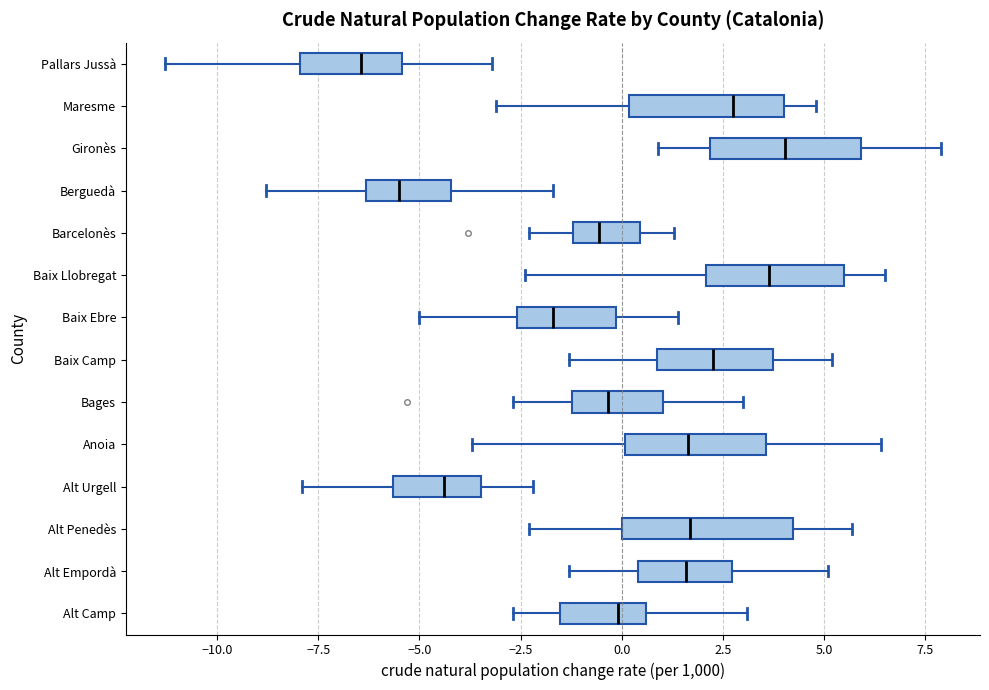

Reading bottom to top, transcribe this box plot: for each box, give where its median line is, the range the box spans, and where its two whiskers end, as read against the x-axis. The values are not printed on the chart, so give them approximately, as read against the axis.

Alt Camp: median 0.0, box -1.5 to 0.5, whiskers -2.5 to 3.0
Alt Empordà: median 1.5, box 0.5 to 2.5, whiskers -1.5 to 5.0
Alt Penedès: median 1.5, box 0.0 to 4.0, whiskers -2.5 to 5.5
Alt Urgell: median -4.5, box -5.5 to -3.5, whiskers -8.0 to -2.0
Anoia: median 1.5, box 0.0 to 3.5, whiskers -3.5 to 6.5
Bages: median -0.5, box -1.0 to 1.0, whiskers -2.5 to 3.0
Baix Camp: median 2.5, box 1.0 to 4.0, whiskers -1.5 to 5.0
Baix Ebre: median -1.5, box -2.5 to 0.0, whiskers -5.0 to 1.5
Baix Llobregat: median 3.5, box 2.0 to 5.5, whiskers -2.5 to 6.5
Barcelonès: median -0.5, box -1.0 to 0.5, whiskers -2.5 to 1.5
Berguedà: median -5.5, box -6.5 to -4.0, whiskers -9.0 to -1.5
Gironès: median 4.0, box 2.0 to 6.0, whiskers 1.0 to 8.0
Maresme: median 3.0, box 0.0 to 4.0, whiskers -3.0 to 5.0
Pallars Jussà: median -6.5, box -8.0 to -5.5, whiskers -11.5 to -3.0